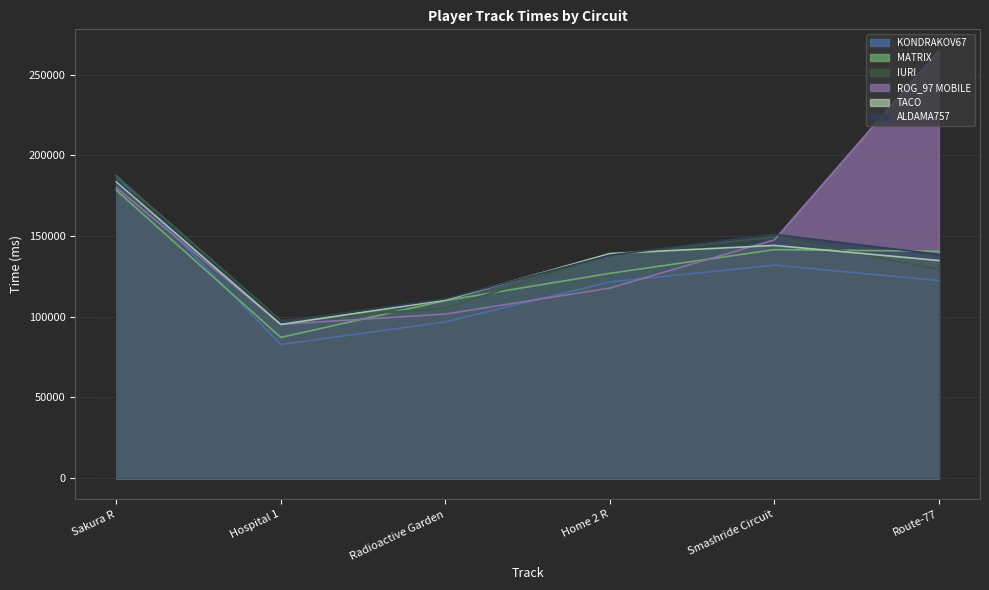

Which series changed the most between Home 2 R and Route-77?

ROG_97 MOBILE